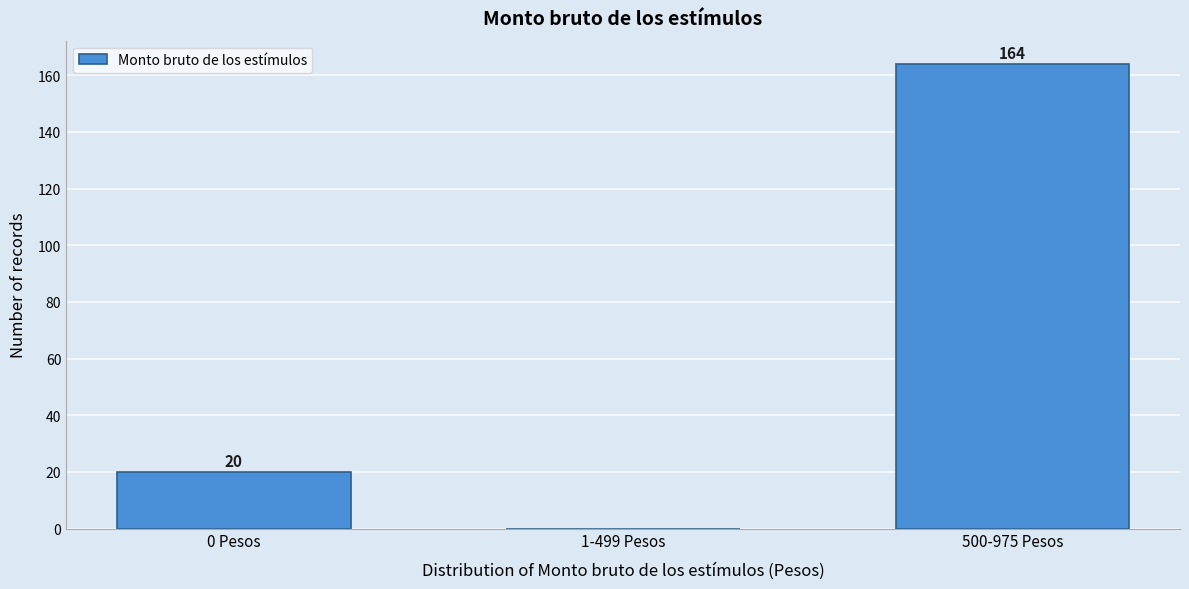

Reading right to left, transcribe all the data shown in this chart.

500-975 Pesos=164	1-499 Pesos=0	0 Pesos=20